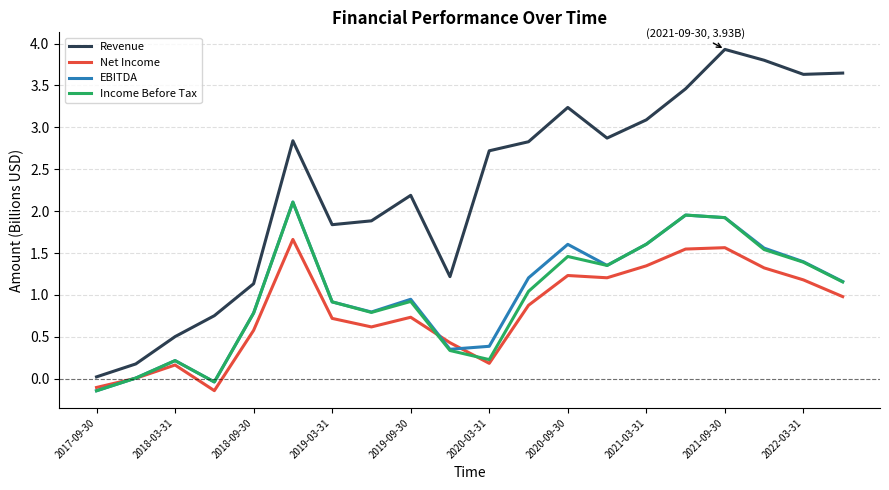

What are all the series names shown in the legend?

Revenue, Net Income, EBITDA, Income Before Tax